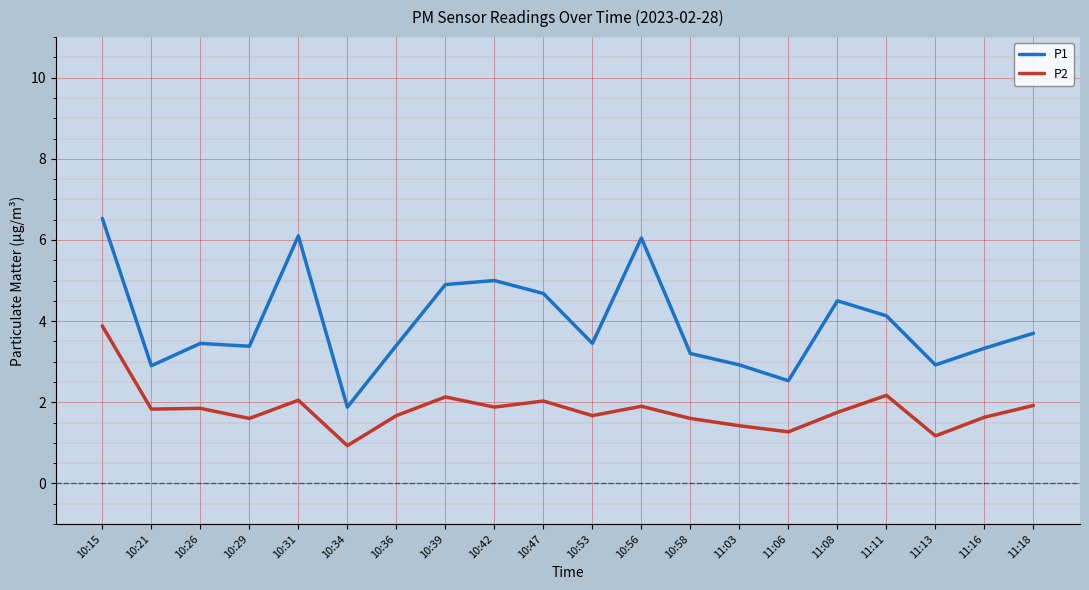

What position from the right is 10:26?

18